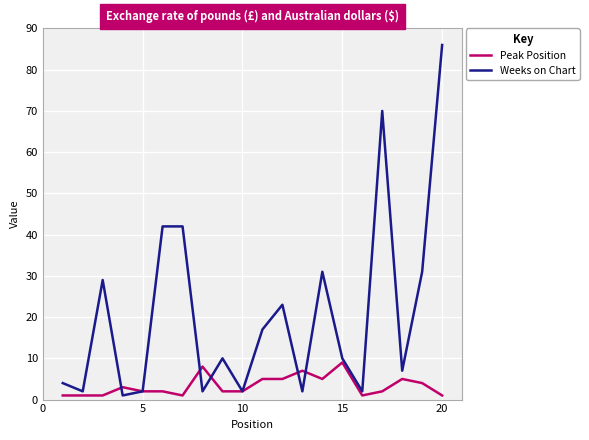

What are all the series names shown in the legend?

Peak Position, Weeks on Chart